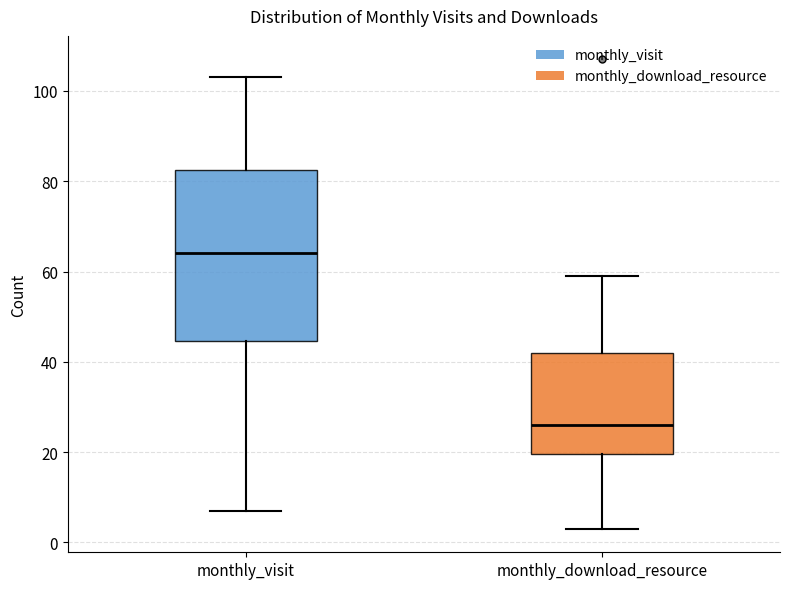

Which box has the highest median line?

monthly_visit